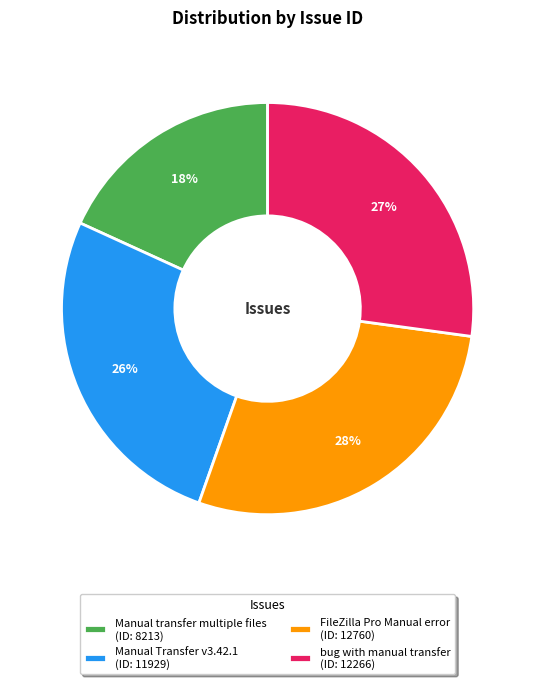

To the nearest percent, what portion does FileZilla Pro Manual error represent?

28%